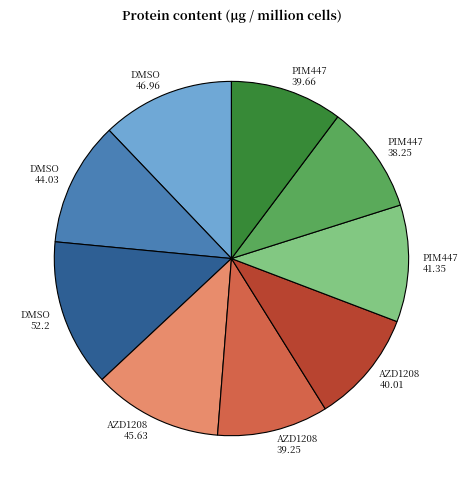

Which category has the biggest portion of the pie?

DMSO 52.2